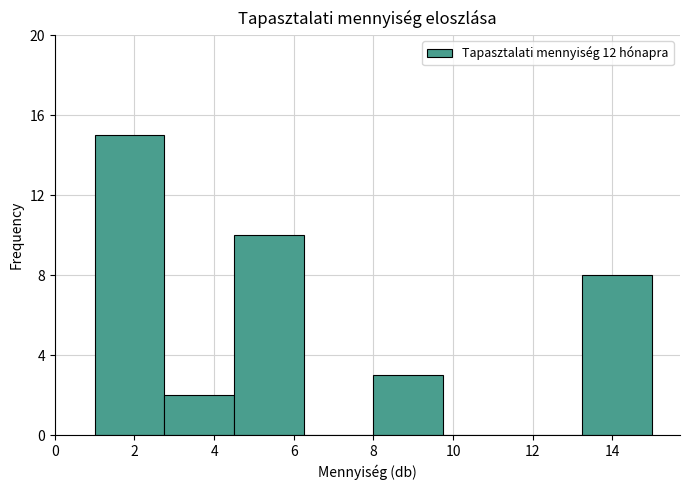

Reading left to right, transcribe this chart: for each bar, give the range it covers on the x-axis and its height. Neither the bar edges nor the heights are printed on the chart, so give them approximately, as read against the axes.

1.00 to 2.75: 15
2.75 to 4.50: 2
4.50 to 6.25: 10
6.25 to 8.00: 0
8.00 to 9.75: 3
9.75 to 11.50: 0
11.50 to 13.25: 0
13.25 to 15.00: 8